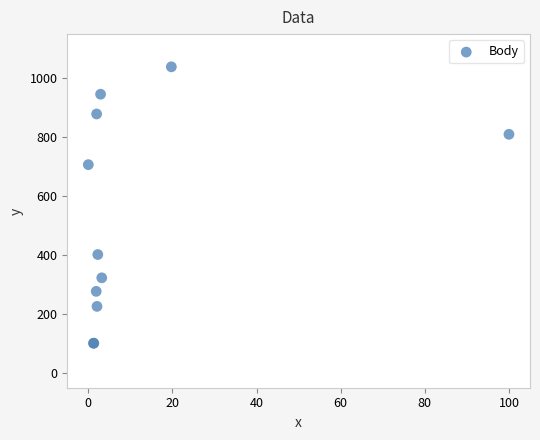

What Y value in the scatter plot is closest to 570?

707